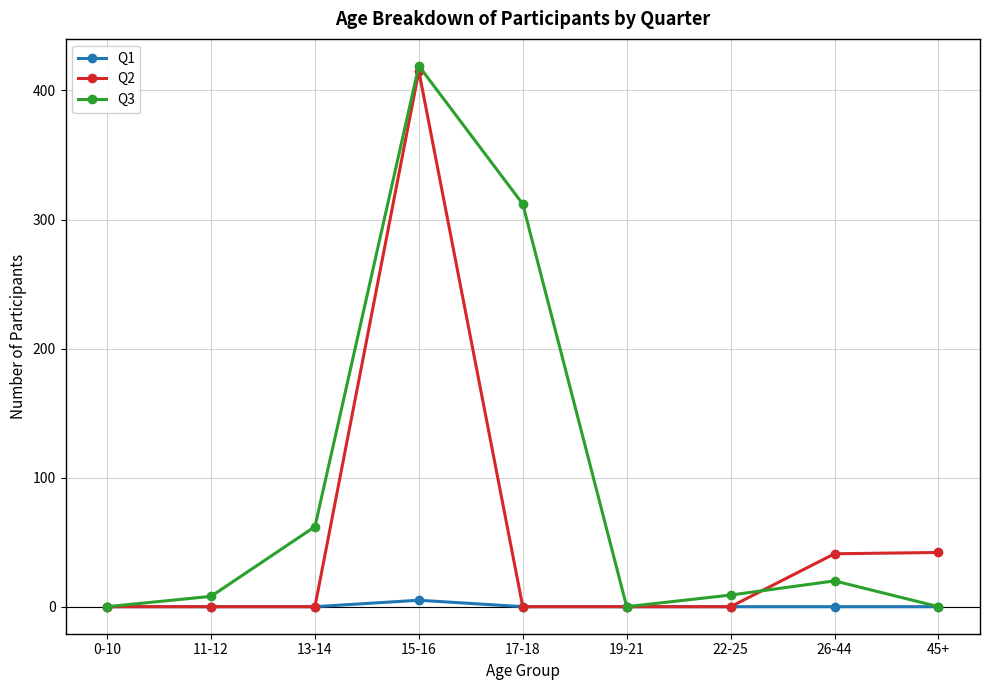

True or false: Q2 and Q3 cross at least once.

True